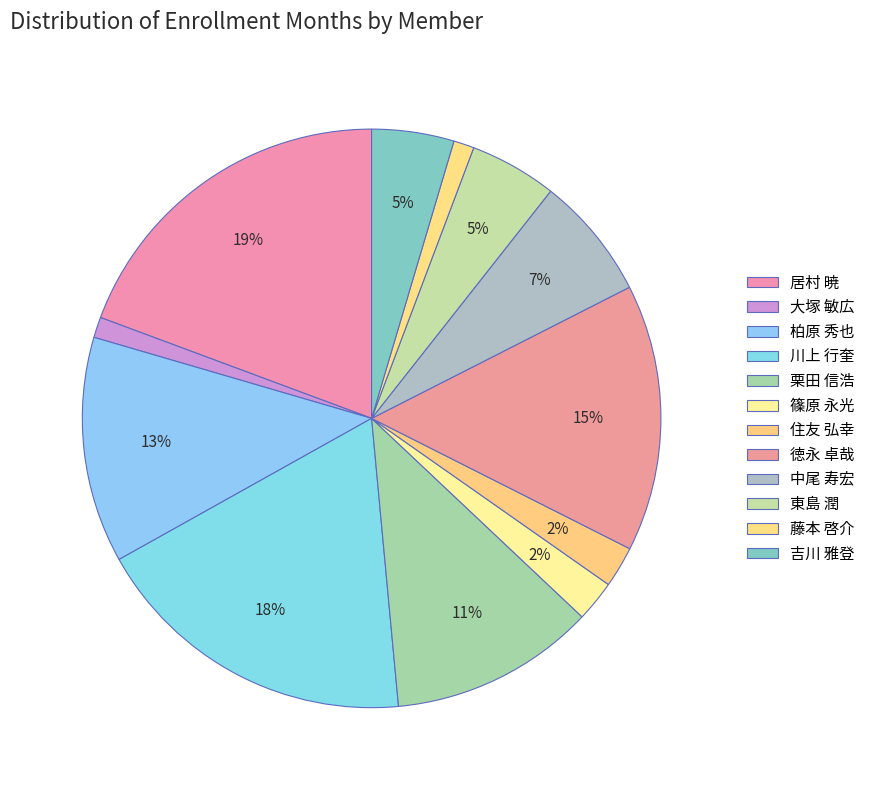

To the nearest percent, what portion does 住友 弘幸 represent?

2%